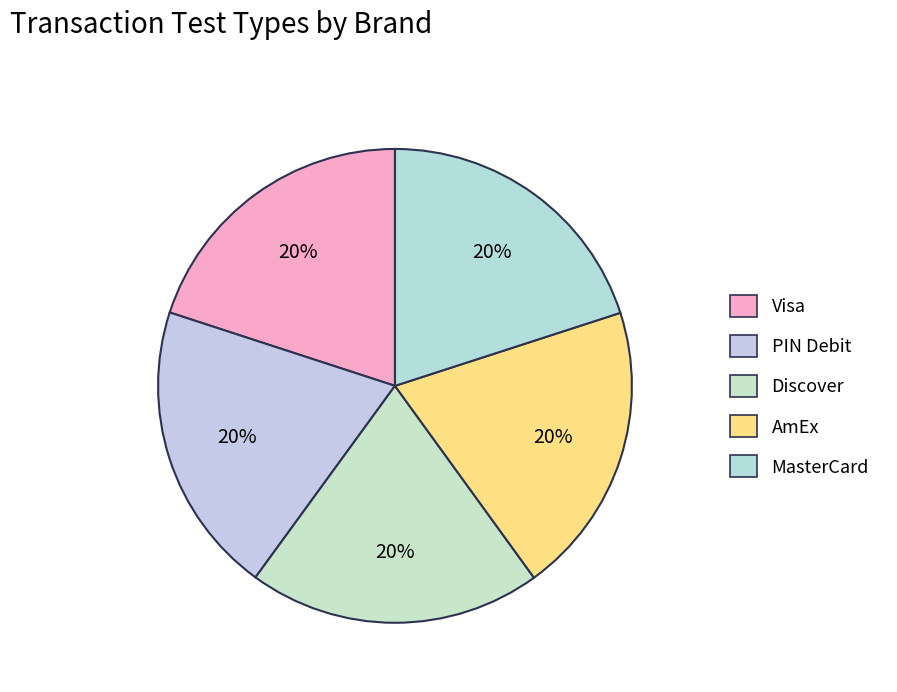

Rank the categories by value from lowest to highest.

Visa, PIN Debit, Discover, AmEx, MasterCard